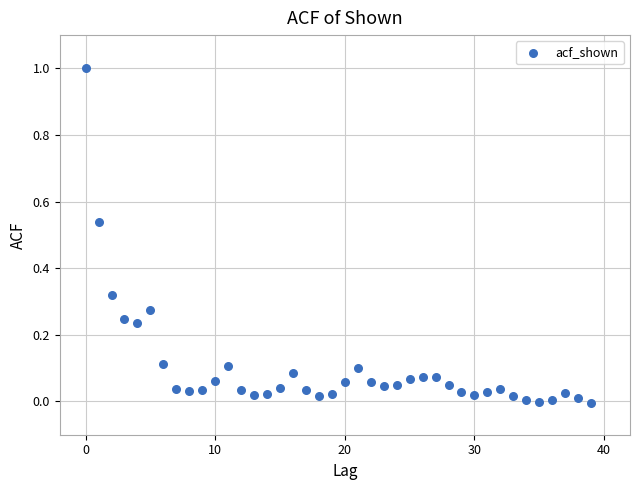

What is the range of Y values (max minus min)?

1.0